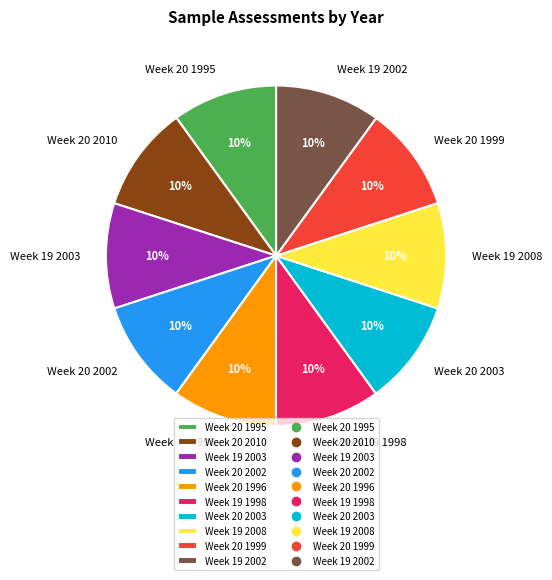

Combined, do Week 20 1995 and Week 19 2002 account for over 50%?

No